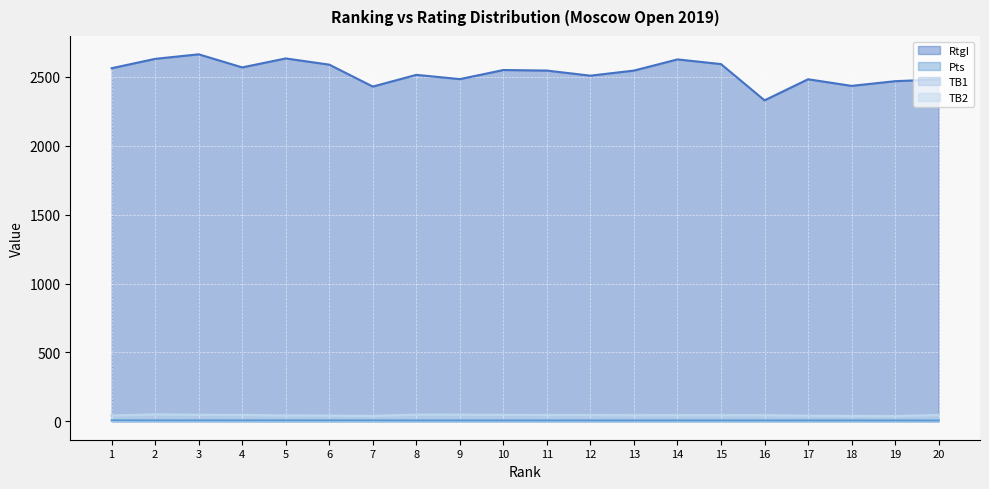

How many data points in TB1 are less than 48?

8